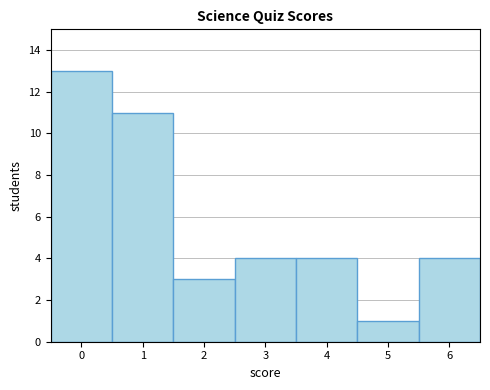

Over which range of the x-axis is the bar tallest?

-0.5 to 0.5